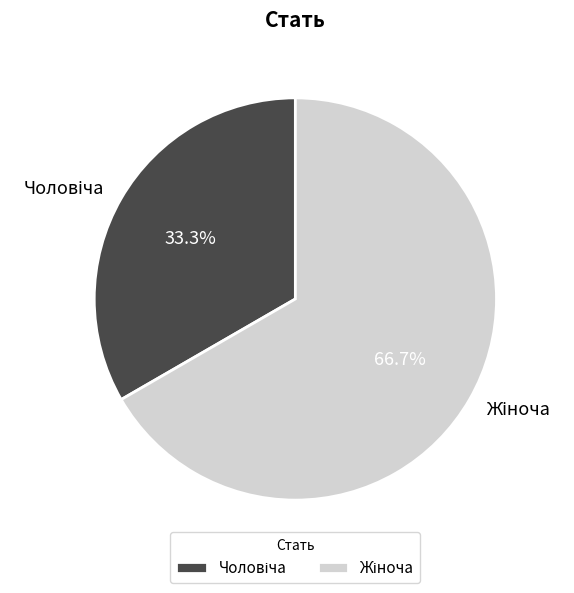

Is there any slice that represents more than half of the pie?

Yes